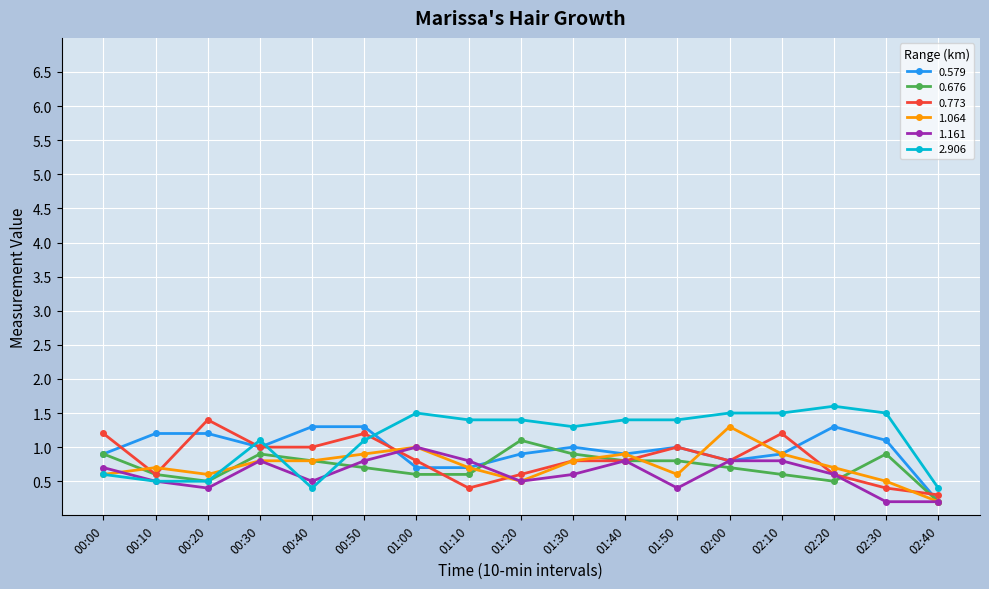

What is the greatest value displayed?

1.6